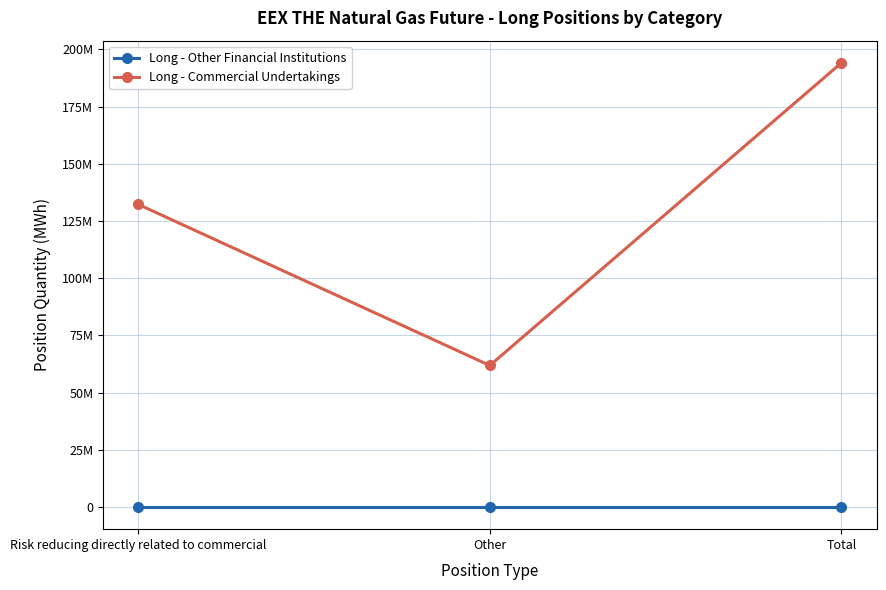

Does the chart have visible grid lines?

Yes